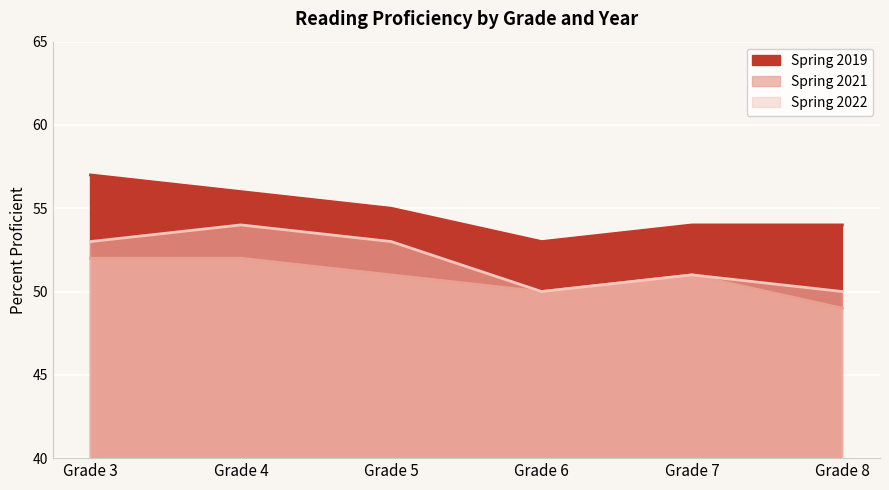

What is the highest value of the Spring 2019 series?

57